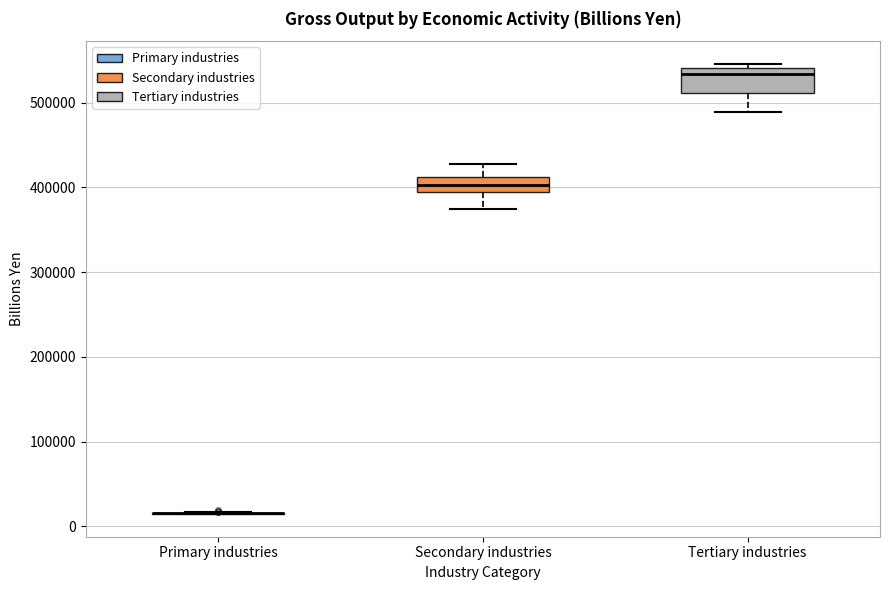

Comparing the boxes themselves (not the whiskers), which one is the tallest?

Tertiary industries